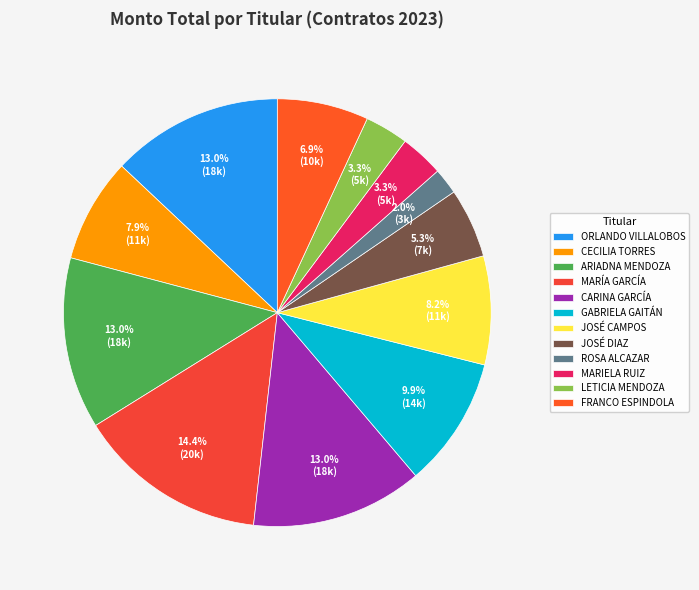

Rank the categories by value from highest to lowest.

MARÍA GUADALUPE MENDOZA GARCÍA, ARIADNA NAHANÍ RAMÍREZ MENDOZA, CARINA SOCORRO BARRAGÁN GARCÍA, ORLANDO RENÉ CENTENO VILLALOBOS, GABRIELA MENDOZA GAITÁN, JOSÉ ALBERTO ESCAREÑO CAMPOS, CECILIA SARAY LÓPEZ TORRES, FRANCO AARAON FRANCO ESPINDOLA, JOSÉ EDUARDO VALDEZ DIAZ, MARIELA JESUS SANCHEZ RUIZ, LETICIA SANCHEZ MENDOZA, ROSA MARIA OLIVERA ALCAZAR